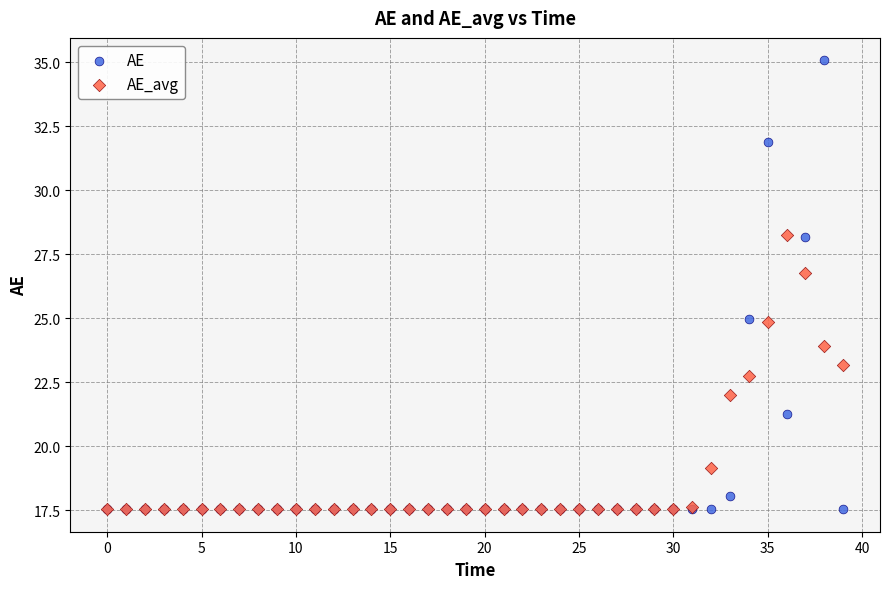

Across all series, what Y value is closest to 26?

26.8